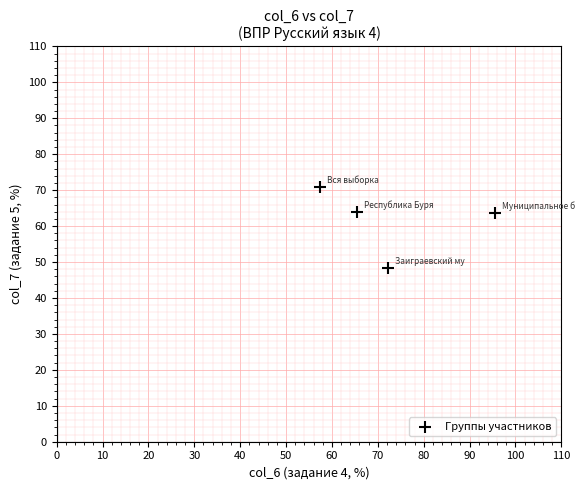

What is the average Y value?

61.7